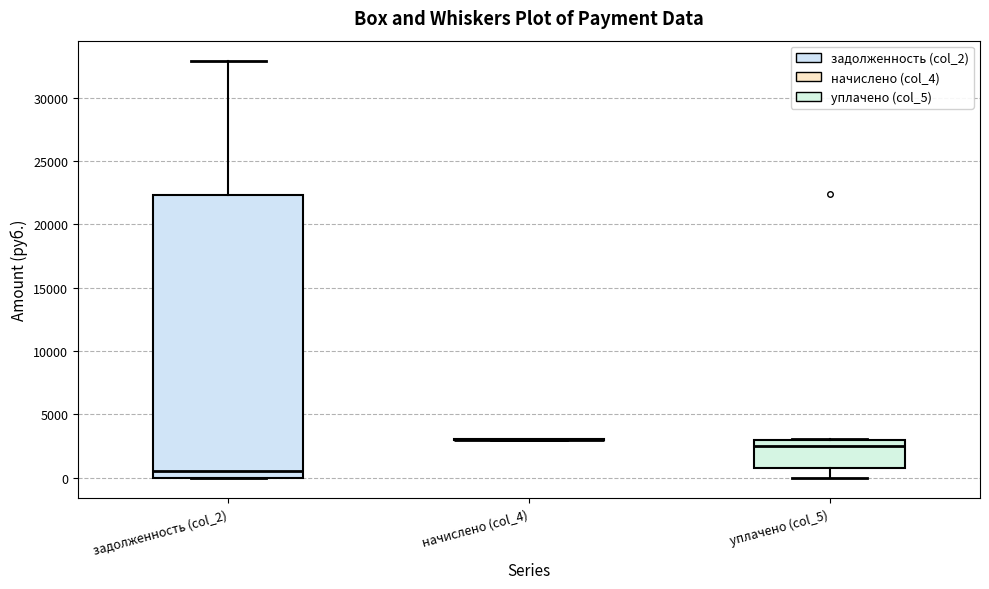

Reading left to right, transcribe this box plot: for each box, give where its median line is, the range the box spans, and where its two whiskers end, as read against the y-axis. The values are not printed on the chart, so give them approximately, as read against the axis.

задолженность (col_2): median 500, box 0 to 22500, whiskers 0 to 33000
начислено (col_4): box collapsed to a line at 3000, whiskers 3000 to 3000
уплачено (col_5): median 2500, box 1000 to 3000, whiskers 0 to 3000